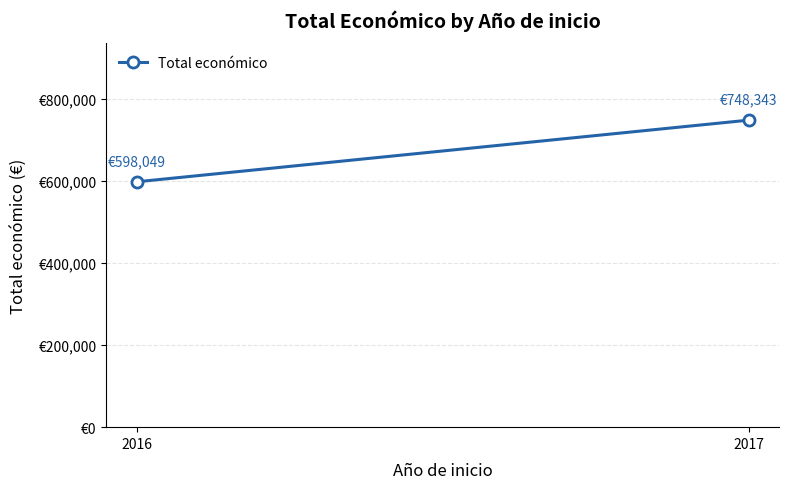

Count the number of categories in the chart.

2